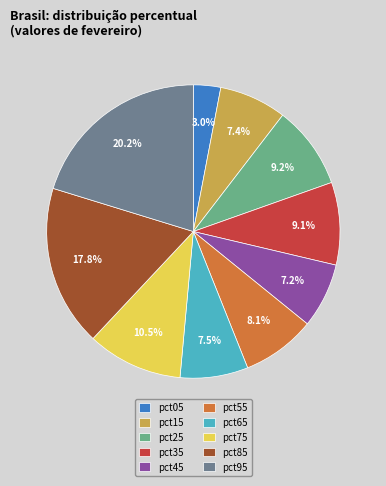

Does pct25 account for over 50% of the chart?

No